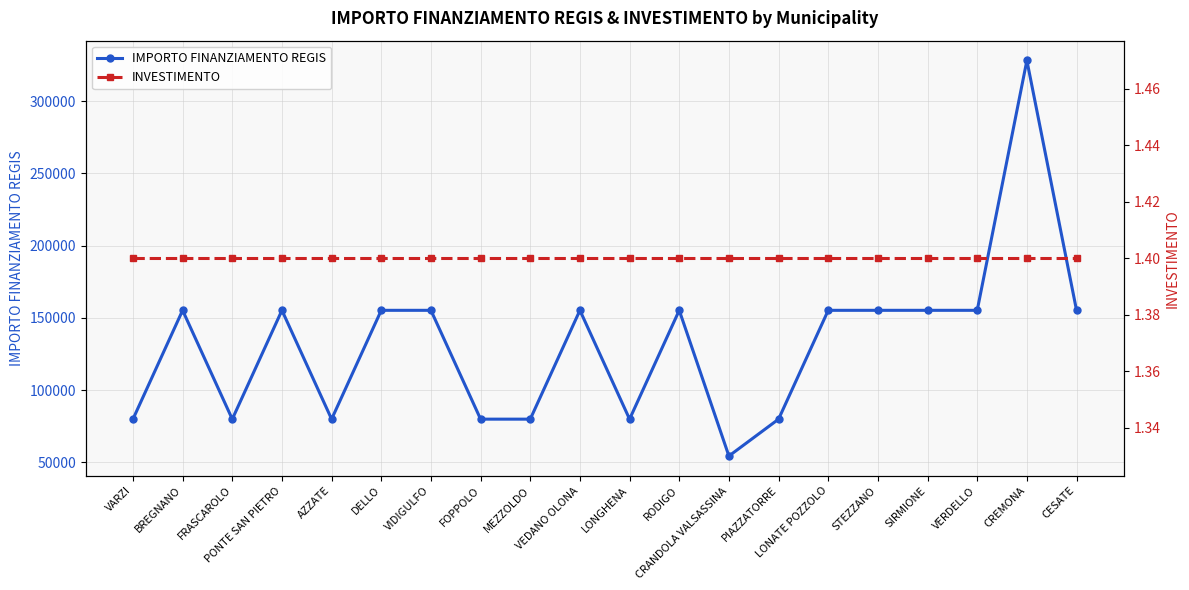

Rank the categories by INVESTIMENTO value from highest to lowest.

VARZI, BREGNANO, FRASCAROLO, PONTE SAN PIETRO, AZZATE, DELLO, VIDIGULFO, FOPPOLO, MEZZOLDO, VEDANO OLONA, LONGHENA, RODIGO, CRANDOLA VALSASSINA, PIAZZATORRE, LONATE POZZOLO, STEZZANO, SIRMIONE, VERDELLO, CREMONA, CESATE